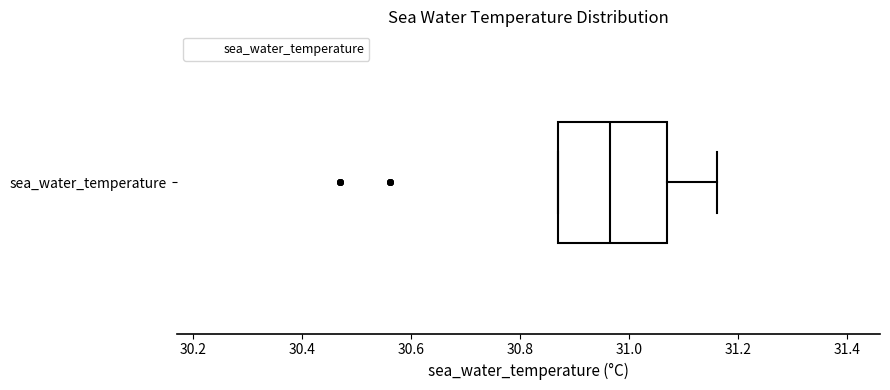

Where does the median line of the box for sea_water_temperature sit on the x-axis? The values are not printed on the chart, so give them approximately, as read against the axis.

30.96